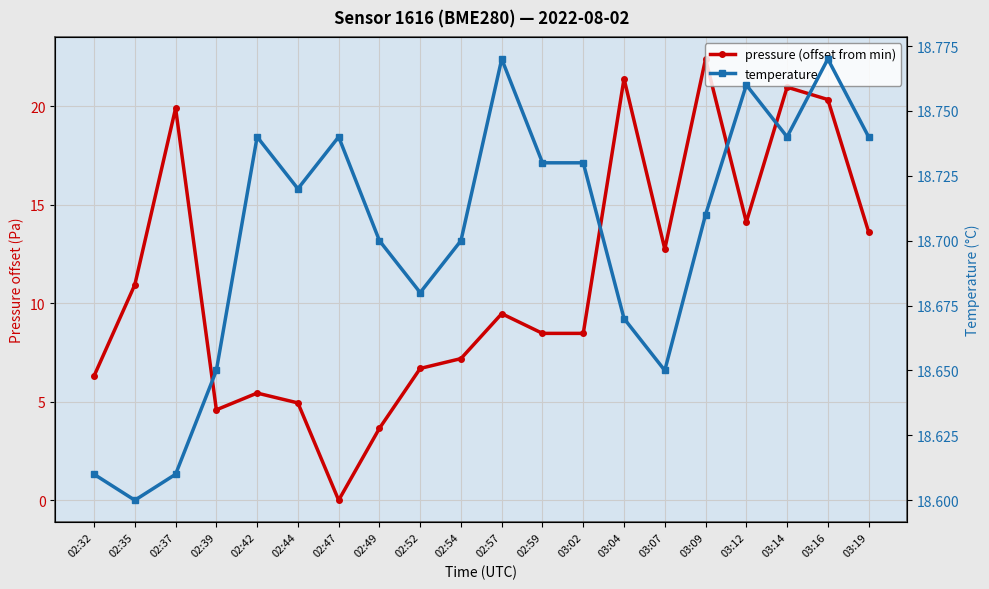

At how many categories does at least one series exceed 18?

20